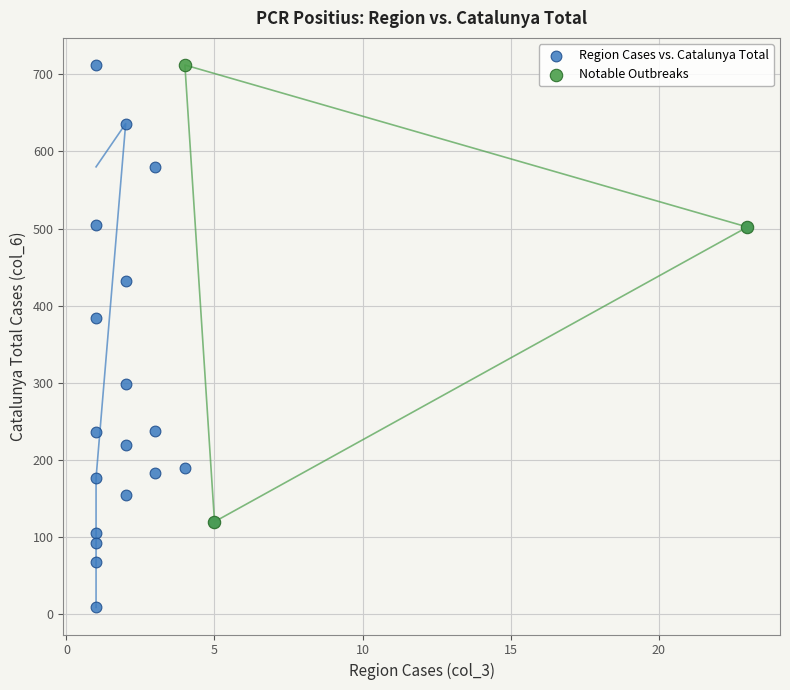

Which series reaches the minimum Y coordinate?

Region Cases vs. Catalunya Total